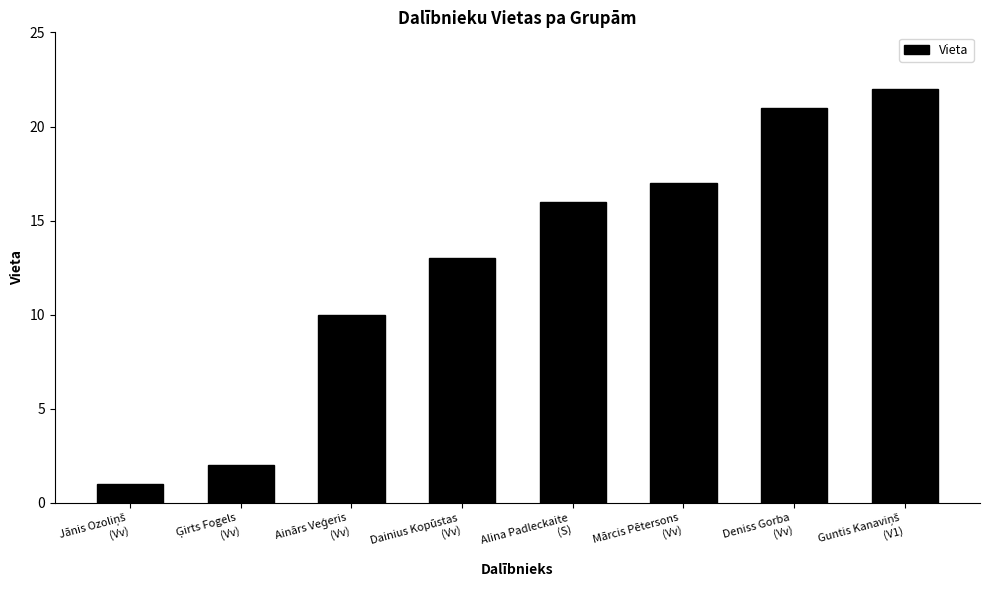

What is the difference between the maximum and minimum values?

21